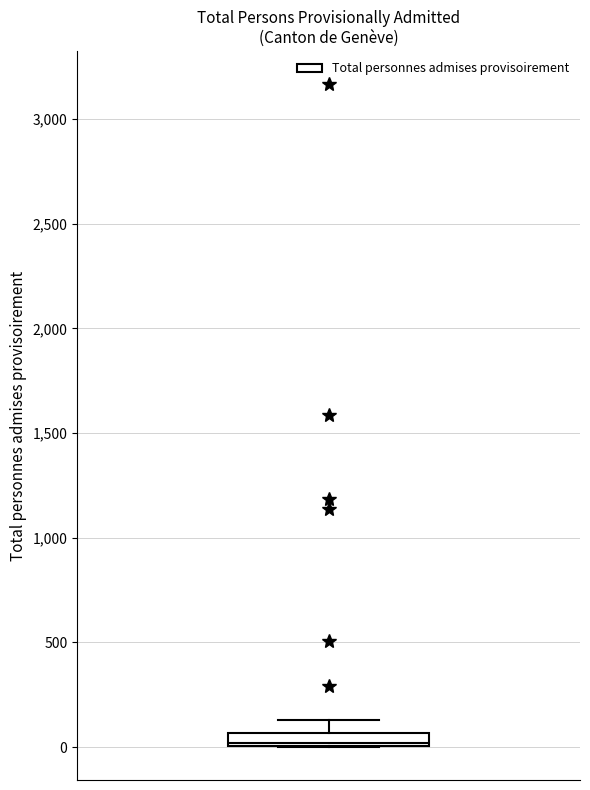

Where is the lower edge of the box on the y-axis? The values are not printed on the chart, so give them approximately, as read against the axis.

0